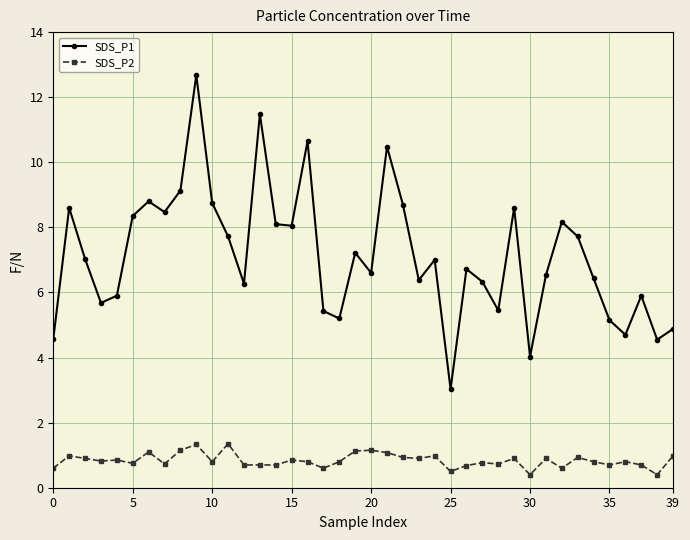

Which series has the largest total across all categories?

SDS_P1